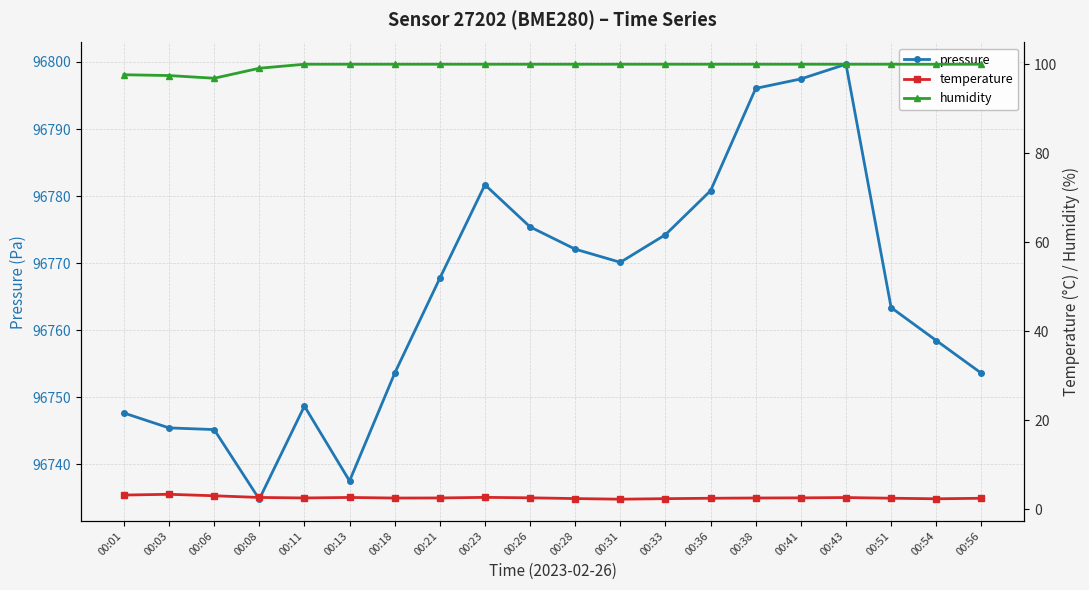

Count the number of categories in the chart.

20